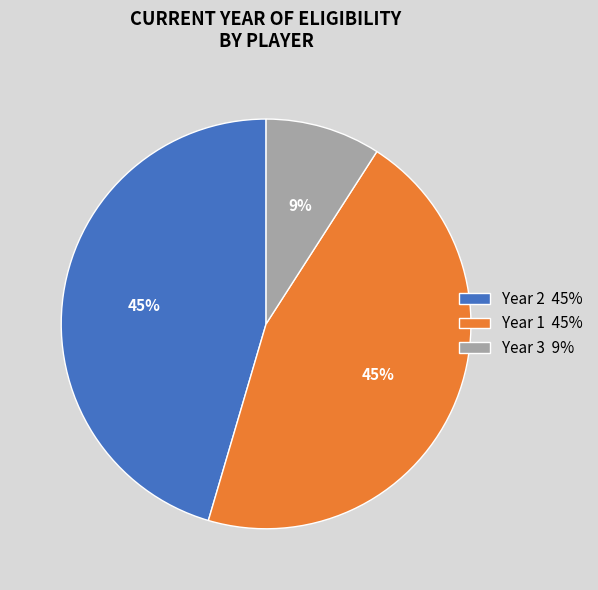

What is the smallest slice in the pie chart?

Year 3 9%